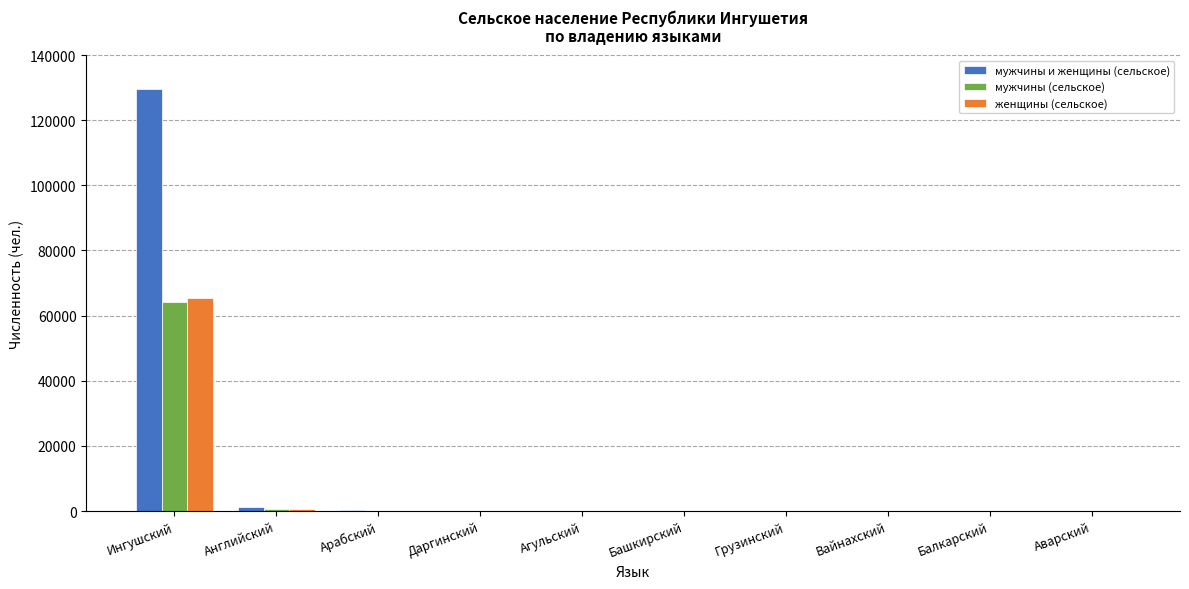

Which series has the largest range (max minus min)?

мужчины и женщины (сельское)